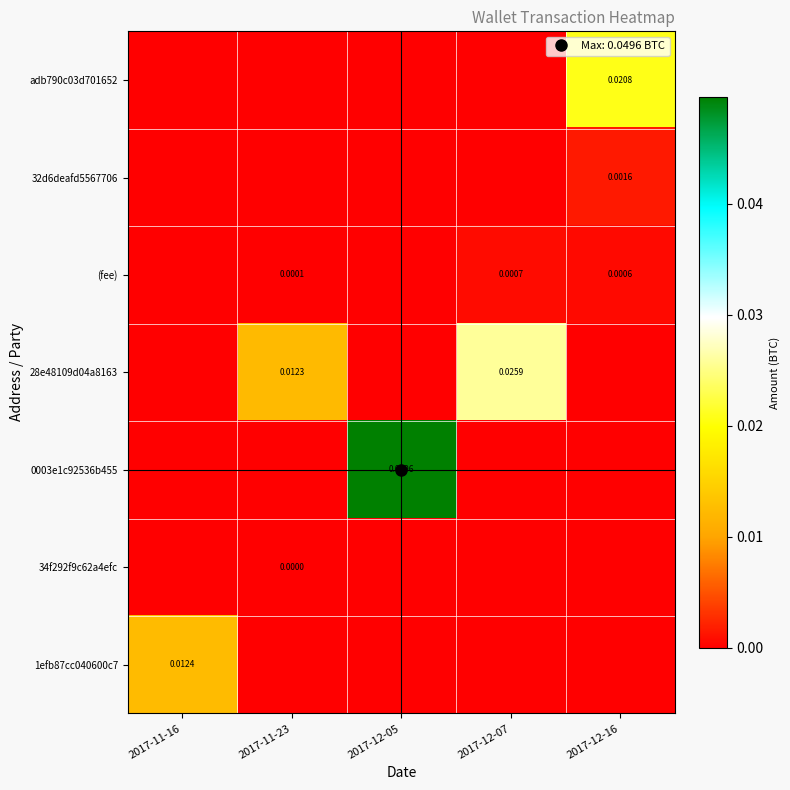

Which category has the highest value across all series?

2017-12-05